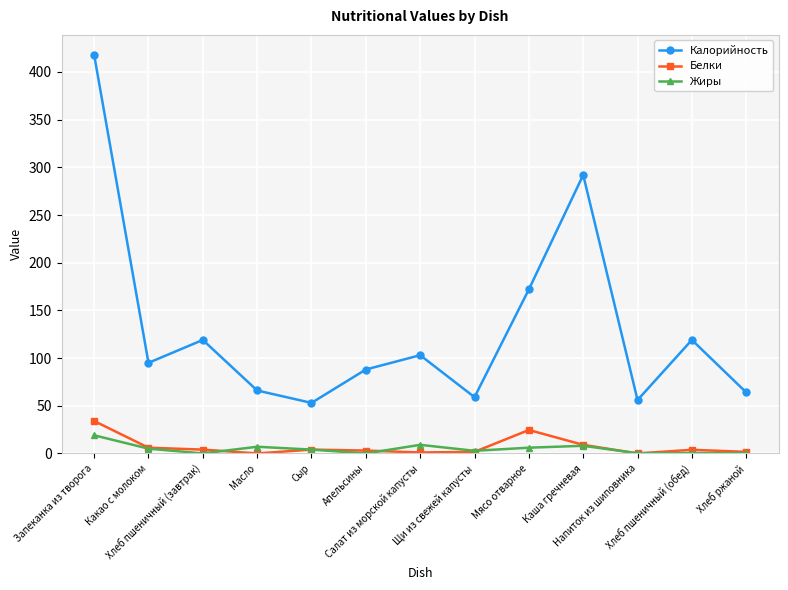

What is the sum of all Калорийность values?

1704.0